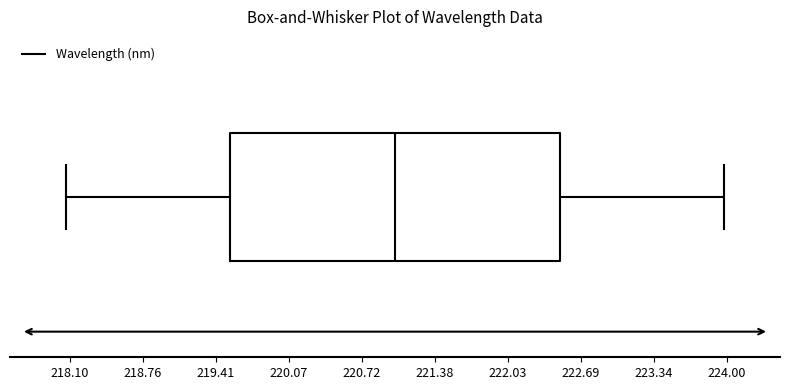

Read this box plot against the x-axis: the position of the median line, the range covered by the box, and the ends of both whiskers. The values are not printed on the chart, so give them approximately, as read against the axis.

median 221.0, box 219.5 to 222.5, whiskers 218.1 to 224.0